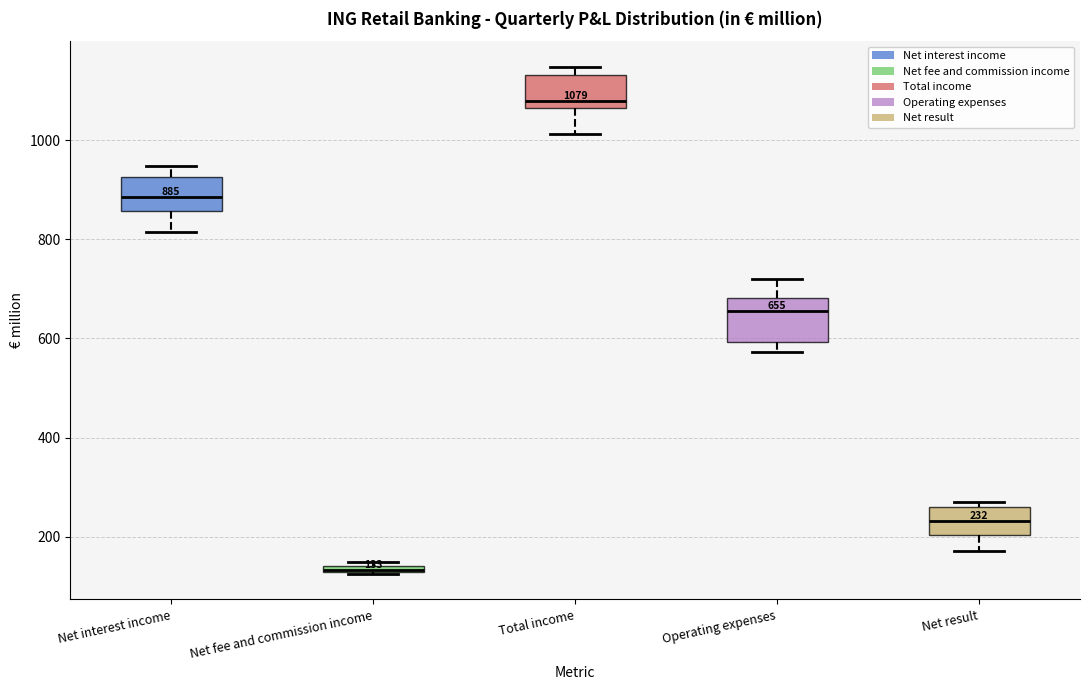

Which box's median line is the highest?

Total income